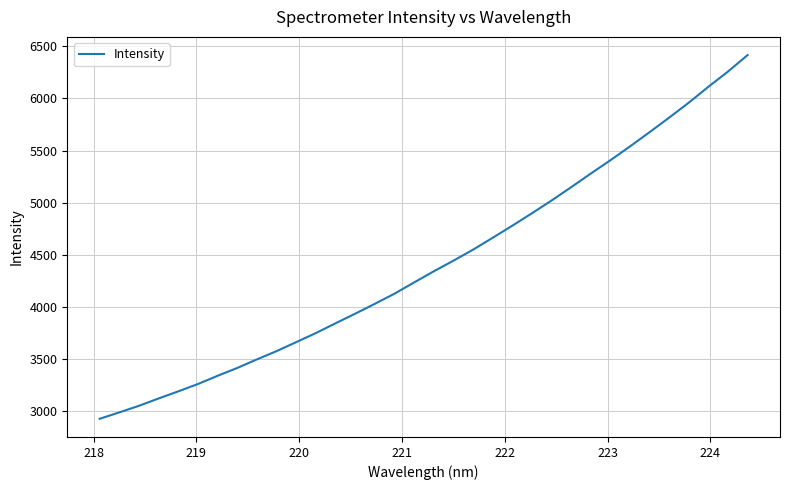

What is the smallest value displayed?

2926.6